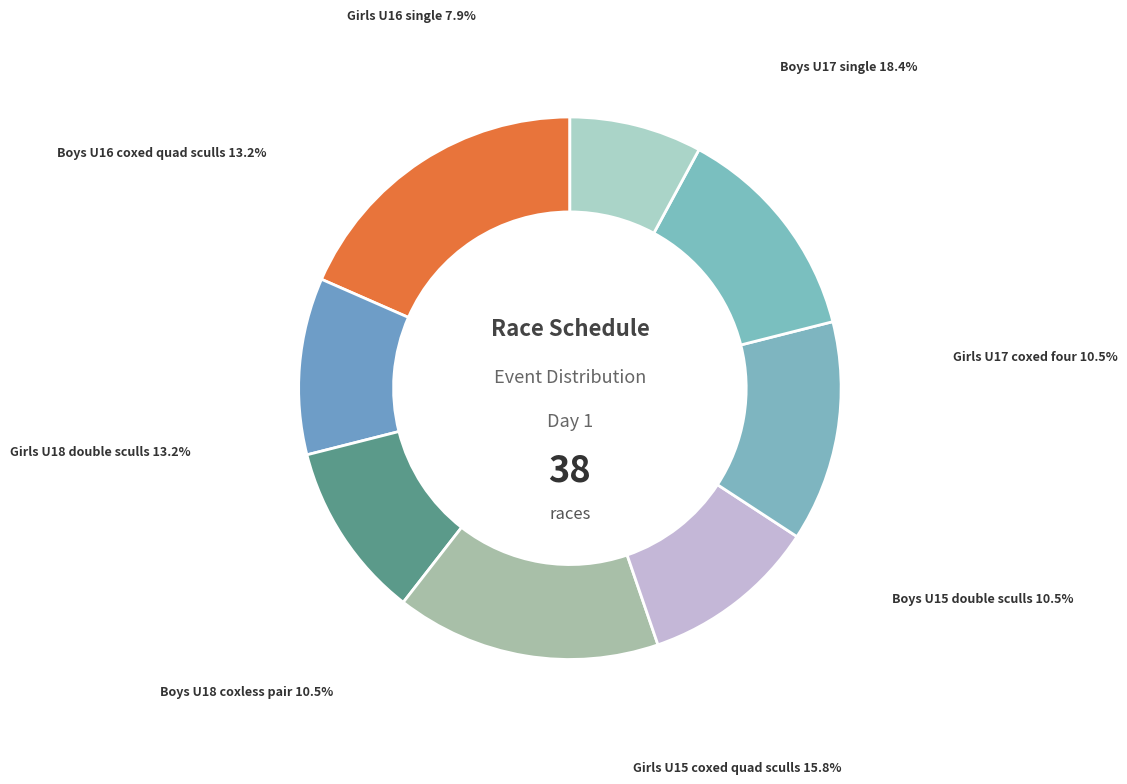

Is Girls U17 coxed four the majority of the pie?

No